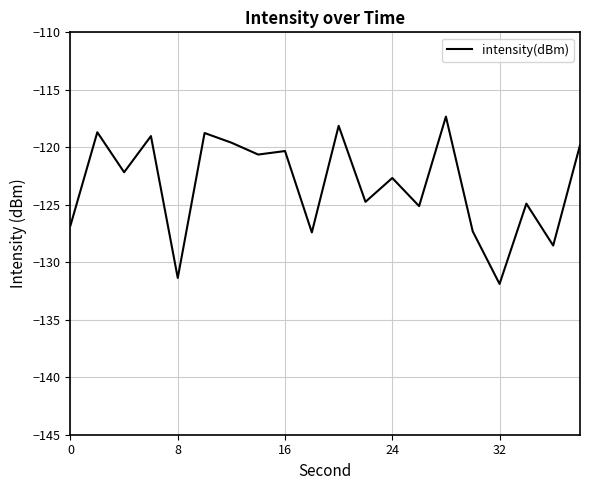

What is the difference between the maximum and minimum values?

14.6